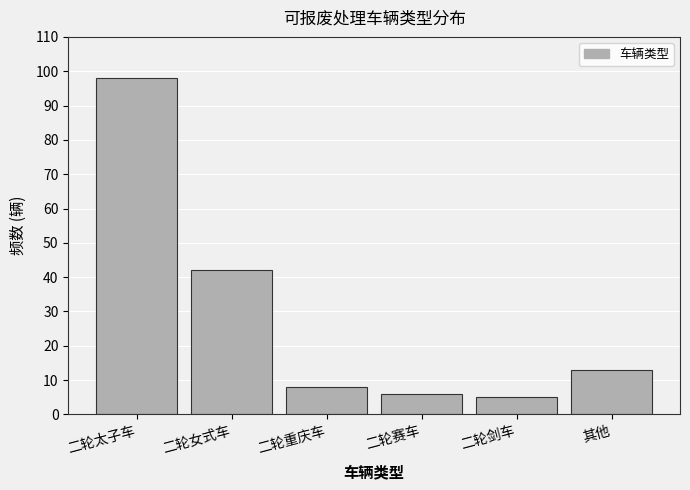

Reading right to left, list all the values displayed in this chart.

其他=13	二轮剑车=5	二轮赛车=6	二轮重庆车=8	二轮女式车=42	二轮太子车=98